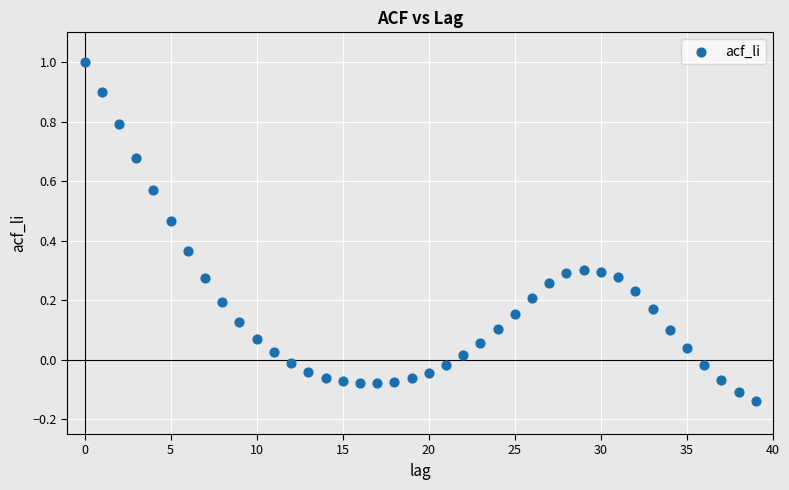

What is the range of Y values (max minus min)?

1.1